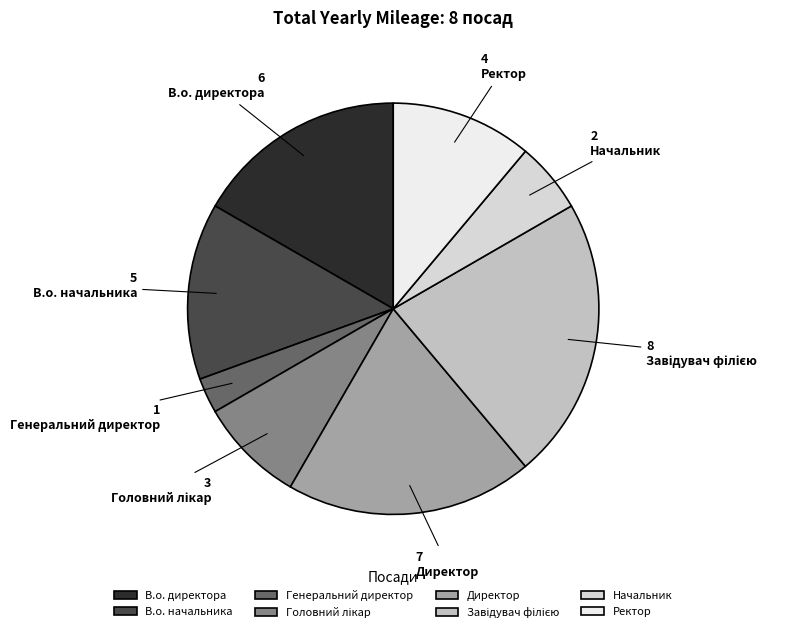

How many slices are in this pie chart?

8